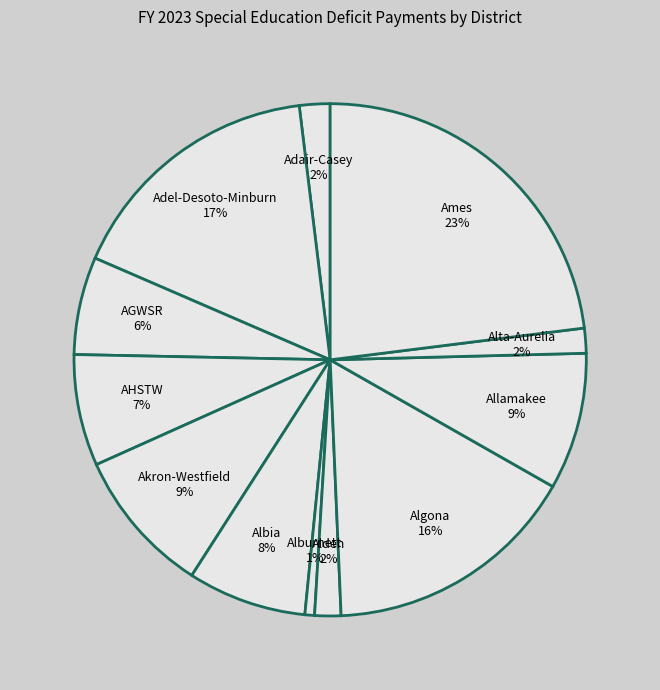

To the nearest percent, what portion does Ames represent?

23%